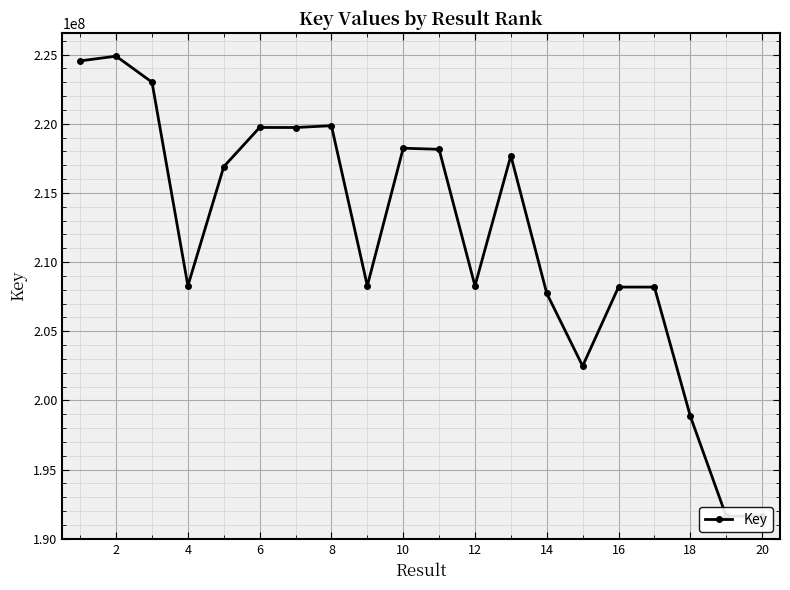

How many lines are shown in the chart?

1